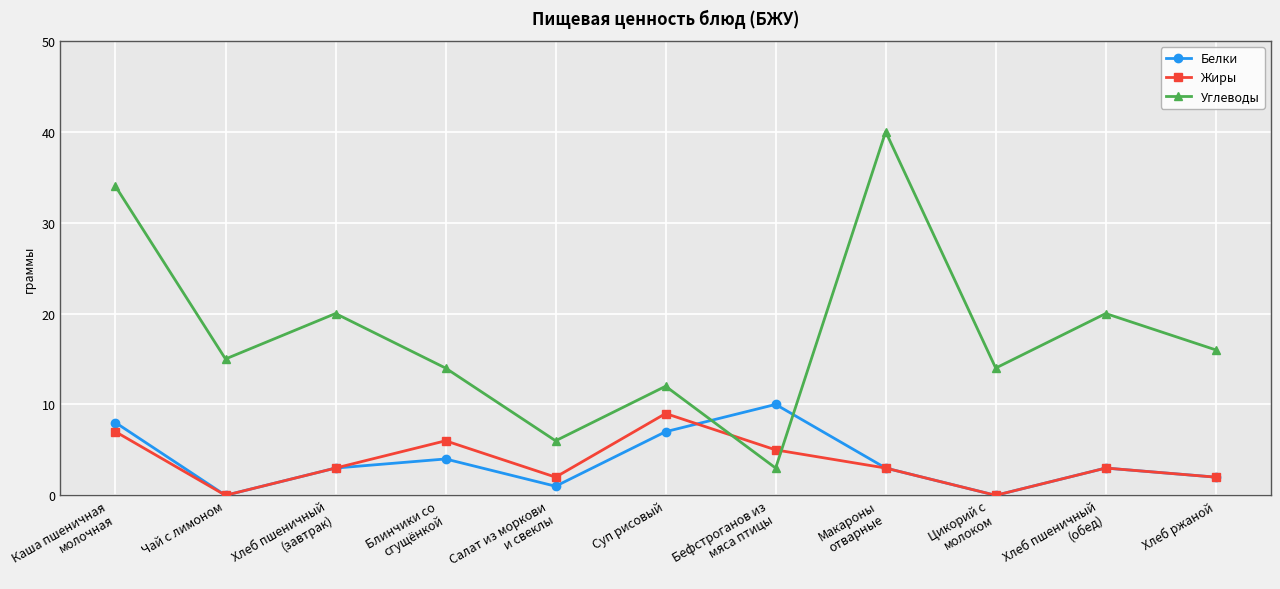

Where is the first local minimum for Белки?

Чай с лимоном